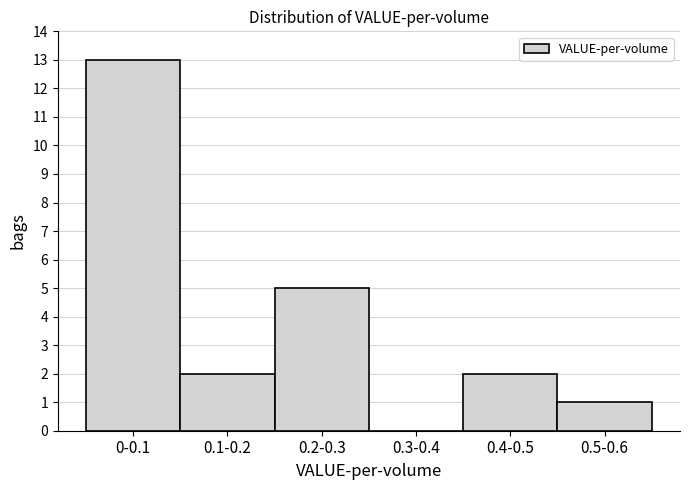

Reading left to right, transcribe all the data shown in this chart.

0-0.1=13	0.1-0.2=2	0.2-0.3=5	0.3-0.4=0	0.4-0.5=2	0.5-0.6=1